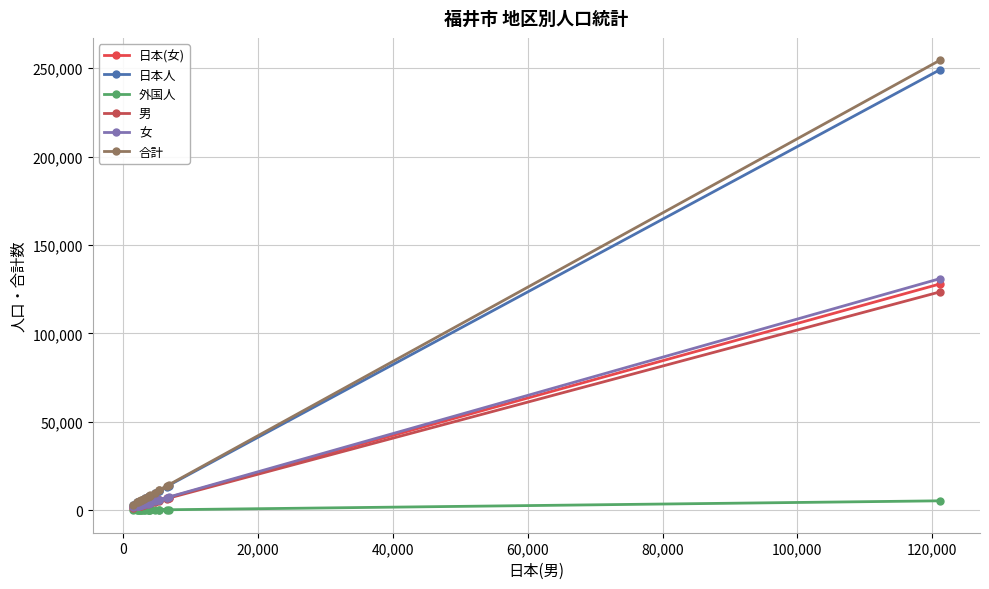

Reading left to right, what are all the values shown in this chart?

日本(女): 127971	1715	2460	3964	5085	7139	3731	2676	2984	5852	3557	2592	5725	3248	4136	3851	2287	6835	2856	4076
日本人: 249068	3196	4609	7912	9796	13947	7377	5197	5780	11133	6811	4987	11131	6353	8065	7654	4518	13306	5485	8144
外国人: 5372	94	53	520	179	201	153	148	218	346	126	73	307	272	110	300	73	219	97	179
男: 123474	1515	2167	4180	4793	6896	3717	2580	2894	5451	3300	2422	5572	3222	3993	3936	2270	6559	2664	4142
女: 130966	1775	2495	4252	5182	7252	3813	2765	3104	6028	3637	2638	5866	3403	4182	4018	2321	6966	2918	4181
合計: 254440	3290	4662	8432	9975	14148	7530	5345	5998	11479	6937	5060	11438	6625	8175	7954	4591	13525	5582	8323